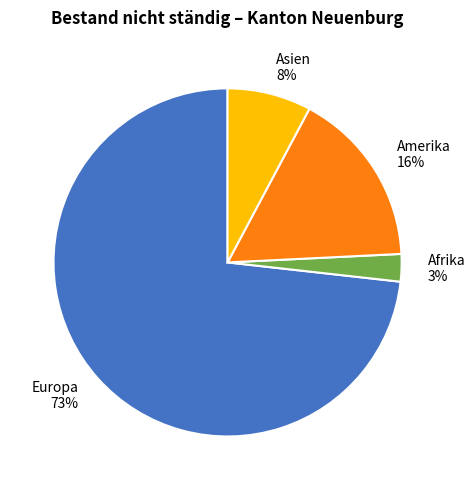

Is it true that Afrika is 3% of the pie?

True